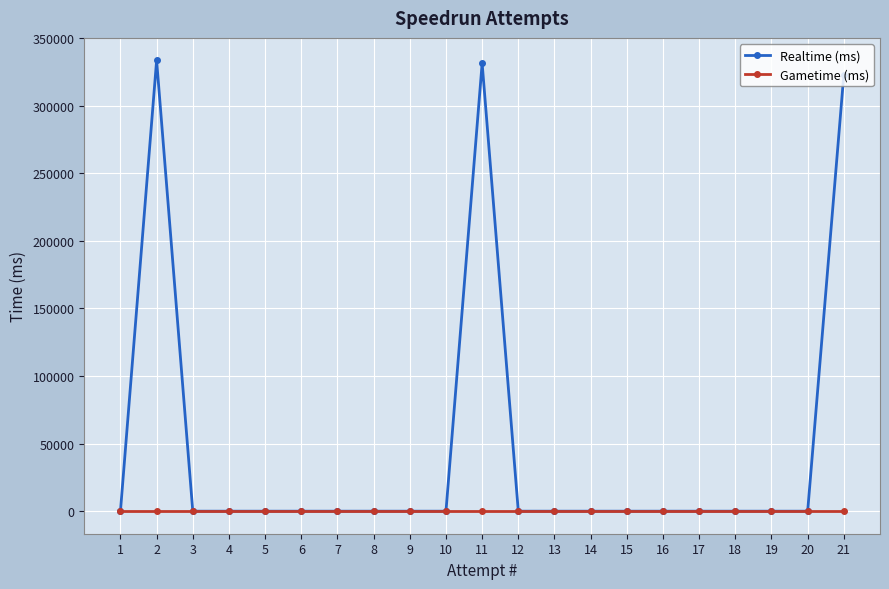

How many categories are shown in the chart?

21